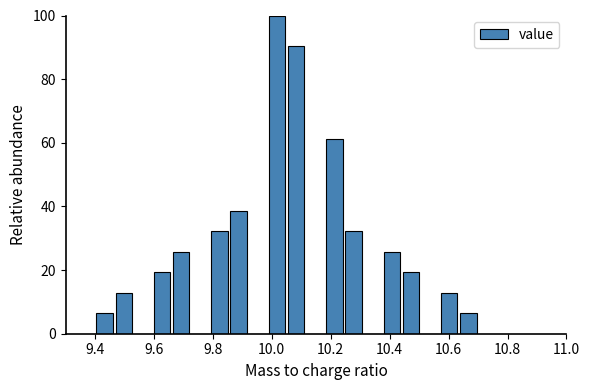

Around what value on the x-axis is the tallest bar? Give the approximate position of its centre, as read against the axis.

10.02